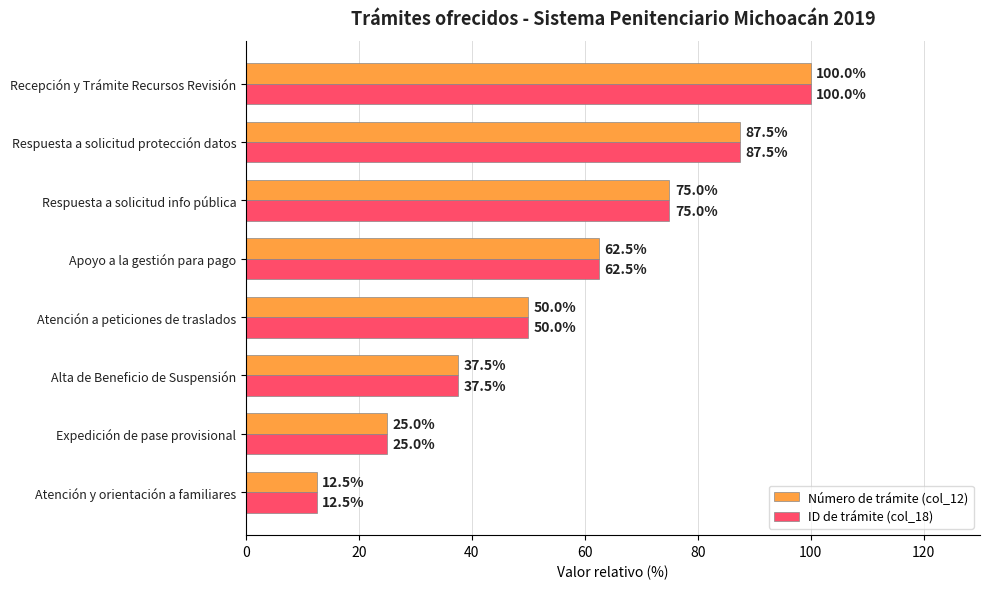

Where is ID de trámite (col_18) nearest to the value 56?

Atención a peticiones de traslados